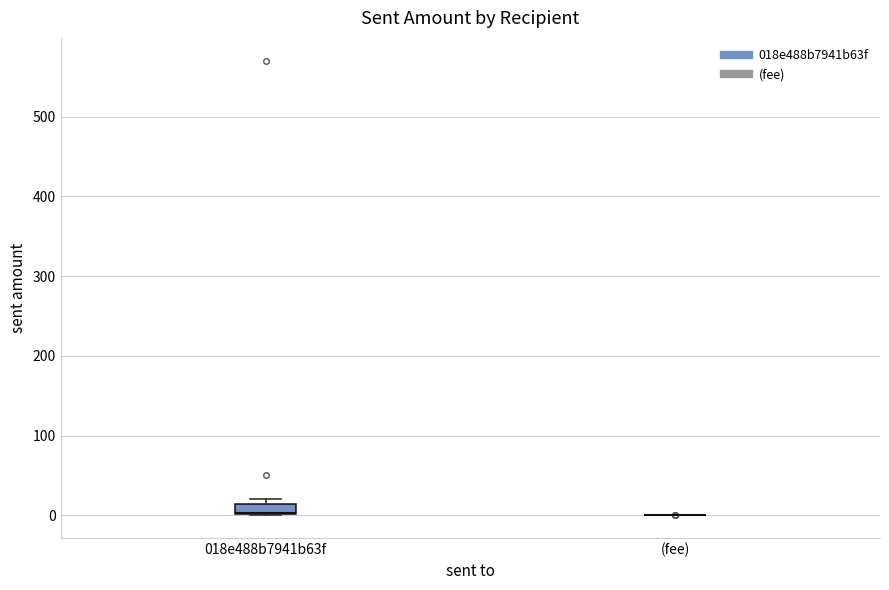

Comparing the boxes themselves (not the whiskers), which one is the tallest?

018e488b7941b63f